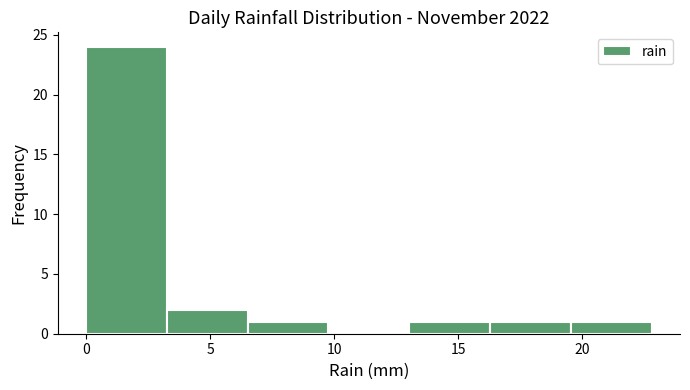

Which range on the x-axis has the tallest bar?

0.0 to 3.5